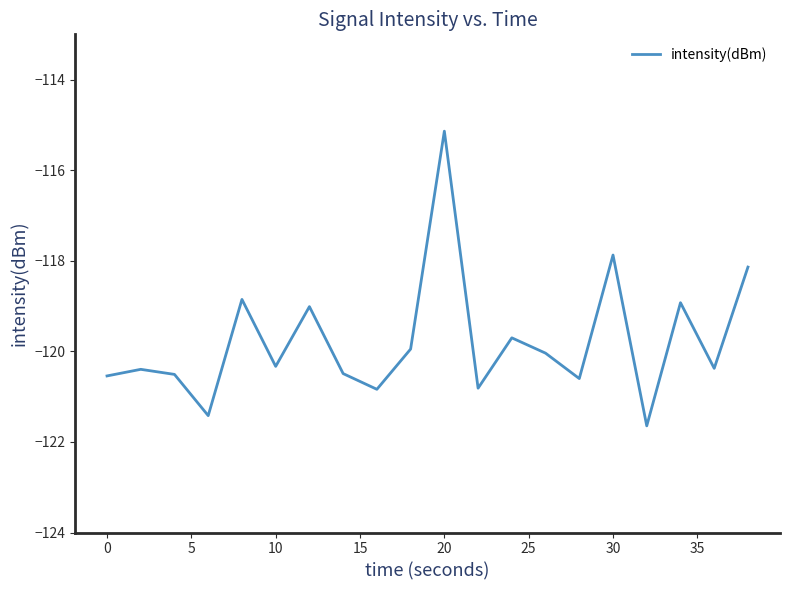

How many lines are shown in the chart?

1